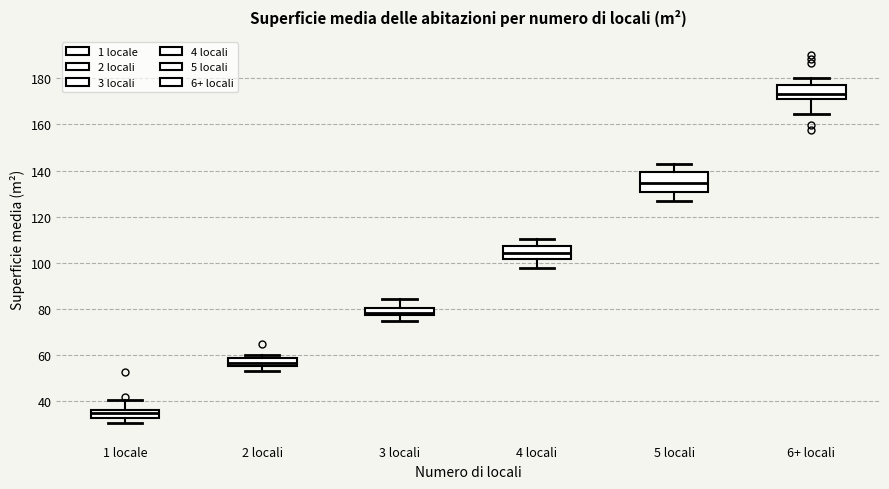

Which box is the tallest, from its lower edge to its upper edge?

5 locali